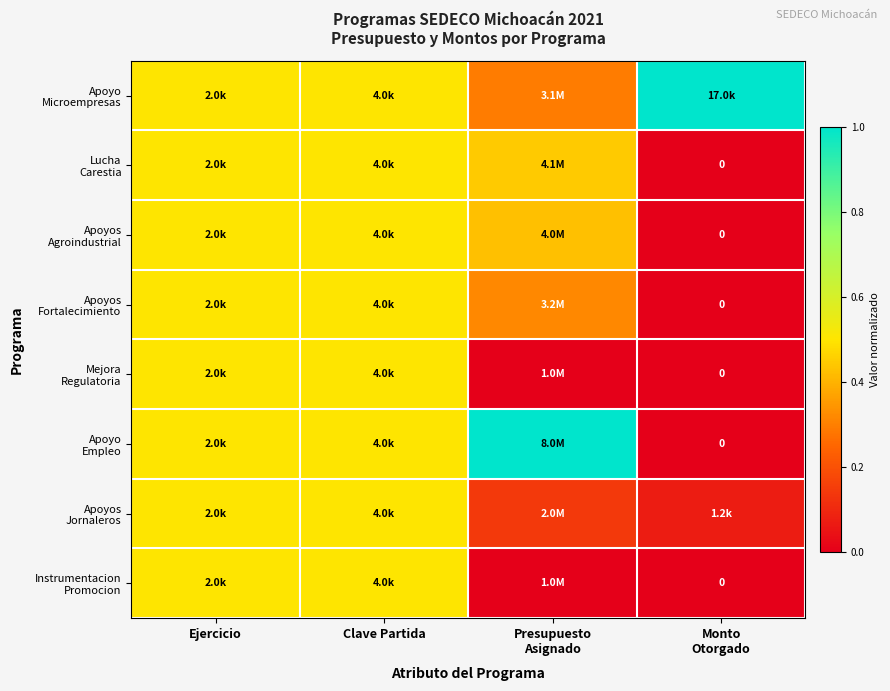

Rank the categories by Lucha Carestia value from highest to lowest.

Ejercicio, Clave Partida, Presupuesto Asignado, Monto Otorgado